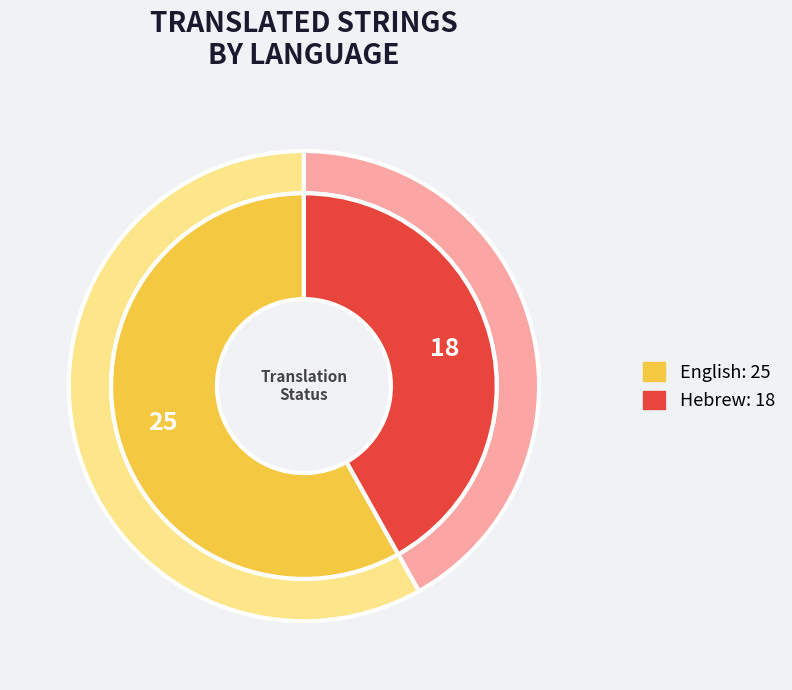

True or false: English accounts for 68% of the total.

False